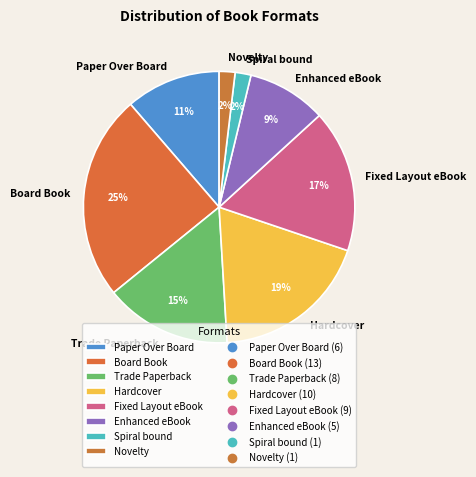

How many segments does this pie chart have?

8